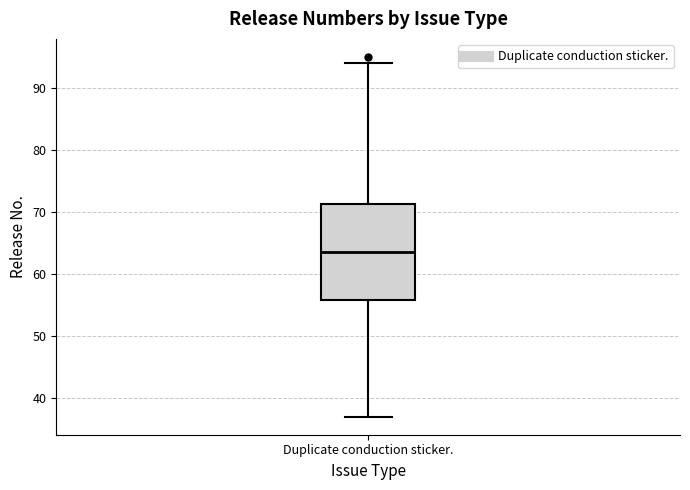

Transcribe this box plot: give where the median line is, the range the box spans, and where the two whiskers end, as read against the y-axis. The values are not printed on the chart, so give them approximately, as read against the axis.

median 64, box 56 to 71, whiskers 37 to 94